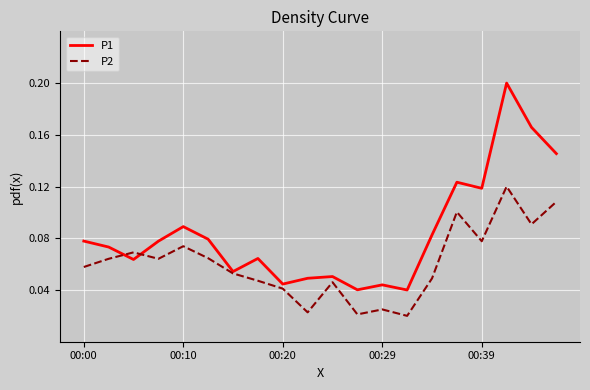

How many interior local peaks does the P1 series have?

6